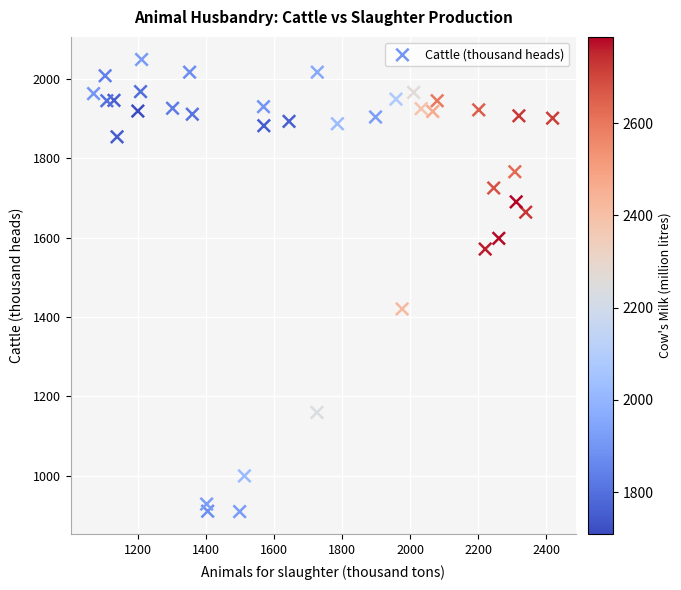

What is the range of X values (max minus min)?

1348